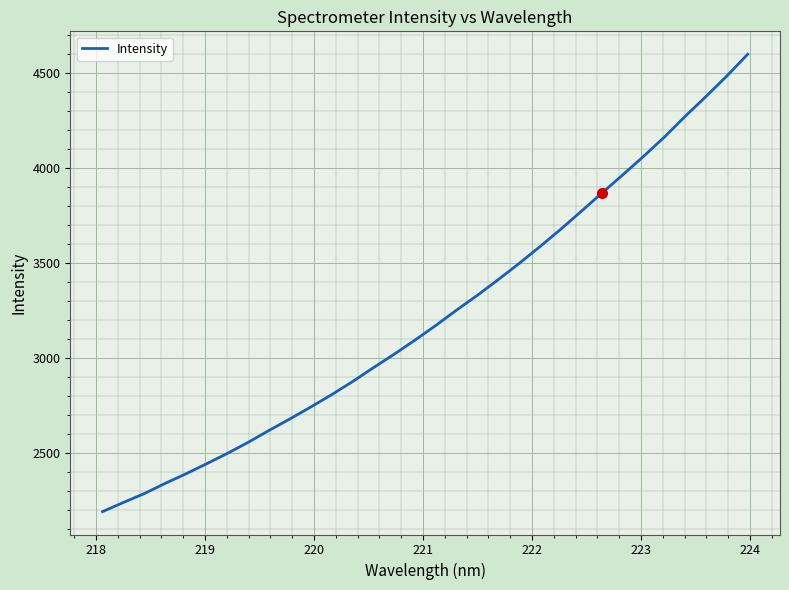

True or false: there are more than 2 points higher than both neighbors.

False